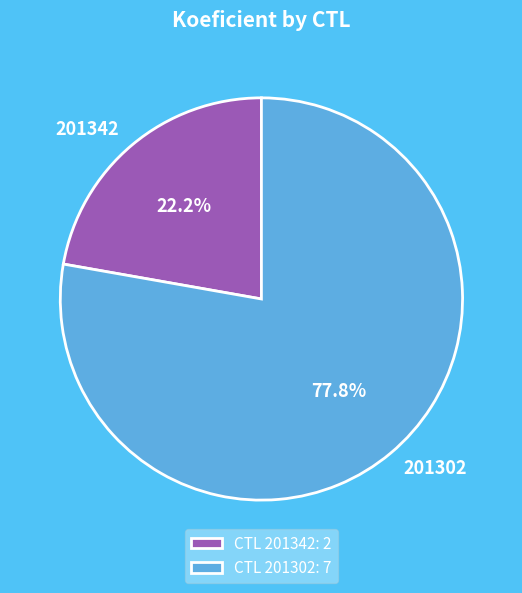

Approximately how many times larger is the value at 201342 compared to 201302?

0.3